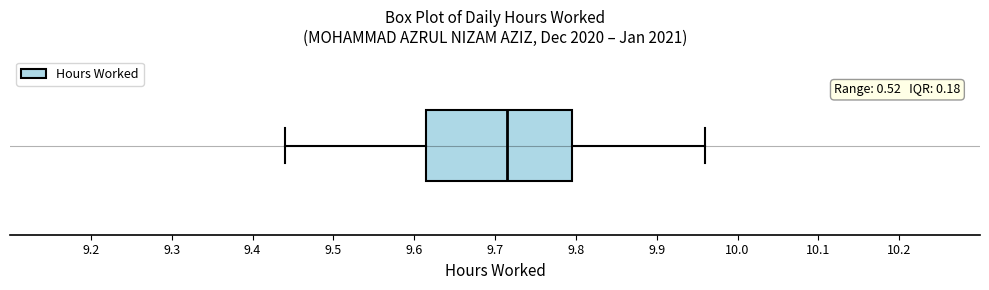

Where does the left whisker of the box end on the x-axis? The values are not printed on the chart, so give them approximately, as read against the axis.

9.44